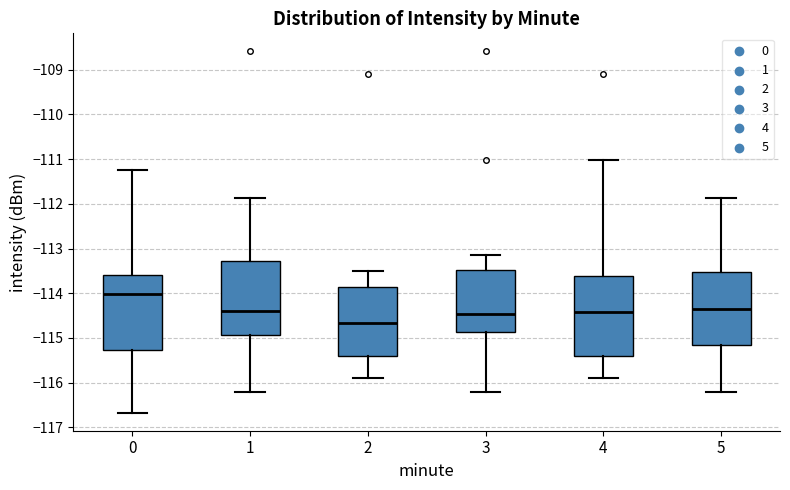

Reading left to right, read every box against the y-axis: the position of its median line, the range the box covers, and the ends of its whiskers. The values are not printed on the chart, so give them approximately, as read against the axis.

0: median -114.0, box -115.3 to -113.6, whiskers -116.7 to -111.2
1: median -114.4, box -114.9 to -113.3, whiskers -116.2 to -111.9
2: median -114.7, box -115.4 to -113.9, whiskers -115.9 to -113.5
3: median -114.5, box -114.9 to -113.5, whiskers -116.2 to -113.1
4: median -114.4, box -115.4 to -113.6, whiskers -115.9 to -111.0
5: median -114.4, box -115.2 to -113.5, whiskers -116.2 to -111.9